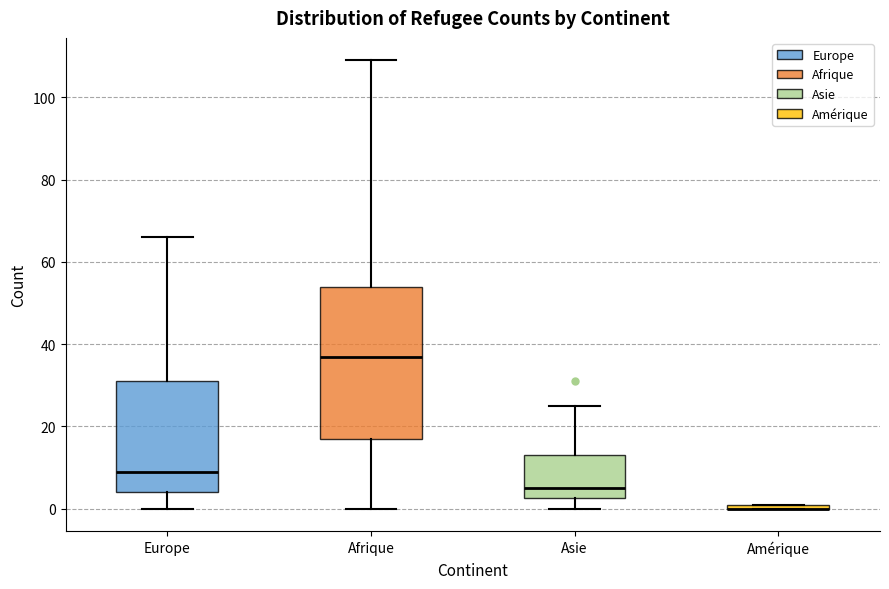

Comparing the boxes themselves (not the whiskers), which one is the tallest?

Afrique